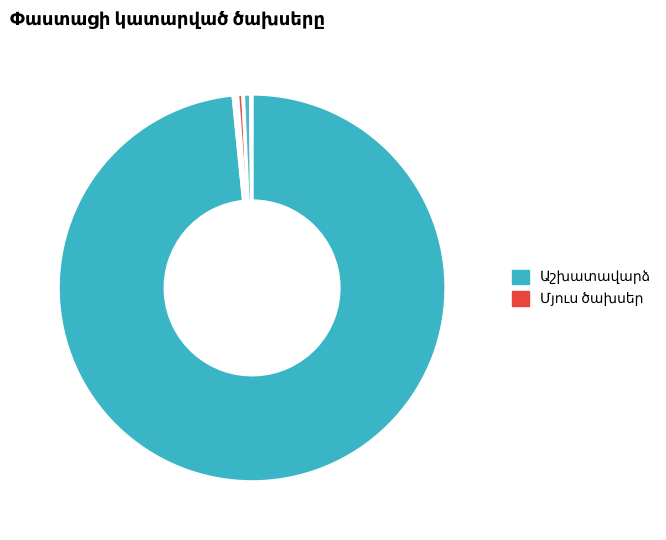

To the nearest percent, what is the difference between the largest and smallest slice percentages?

98%